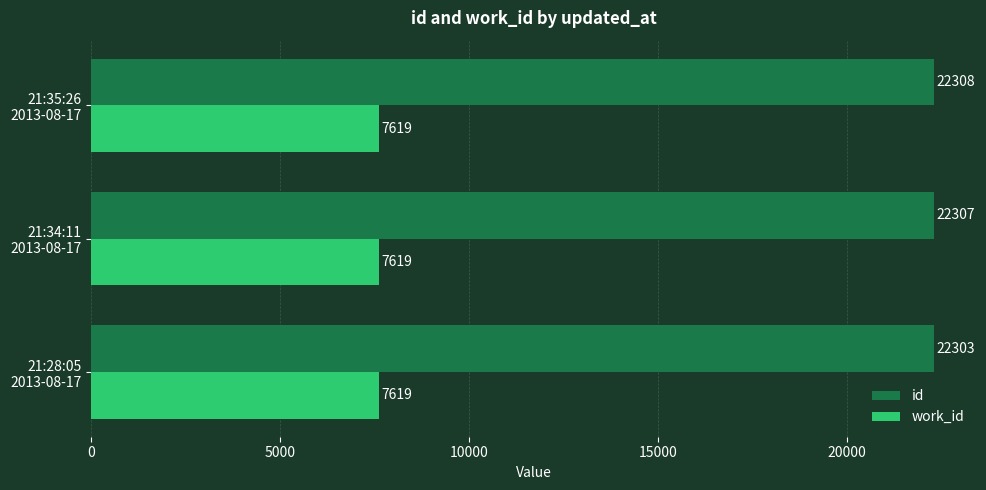

Which series has the largest range (max minus min)?

id